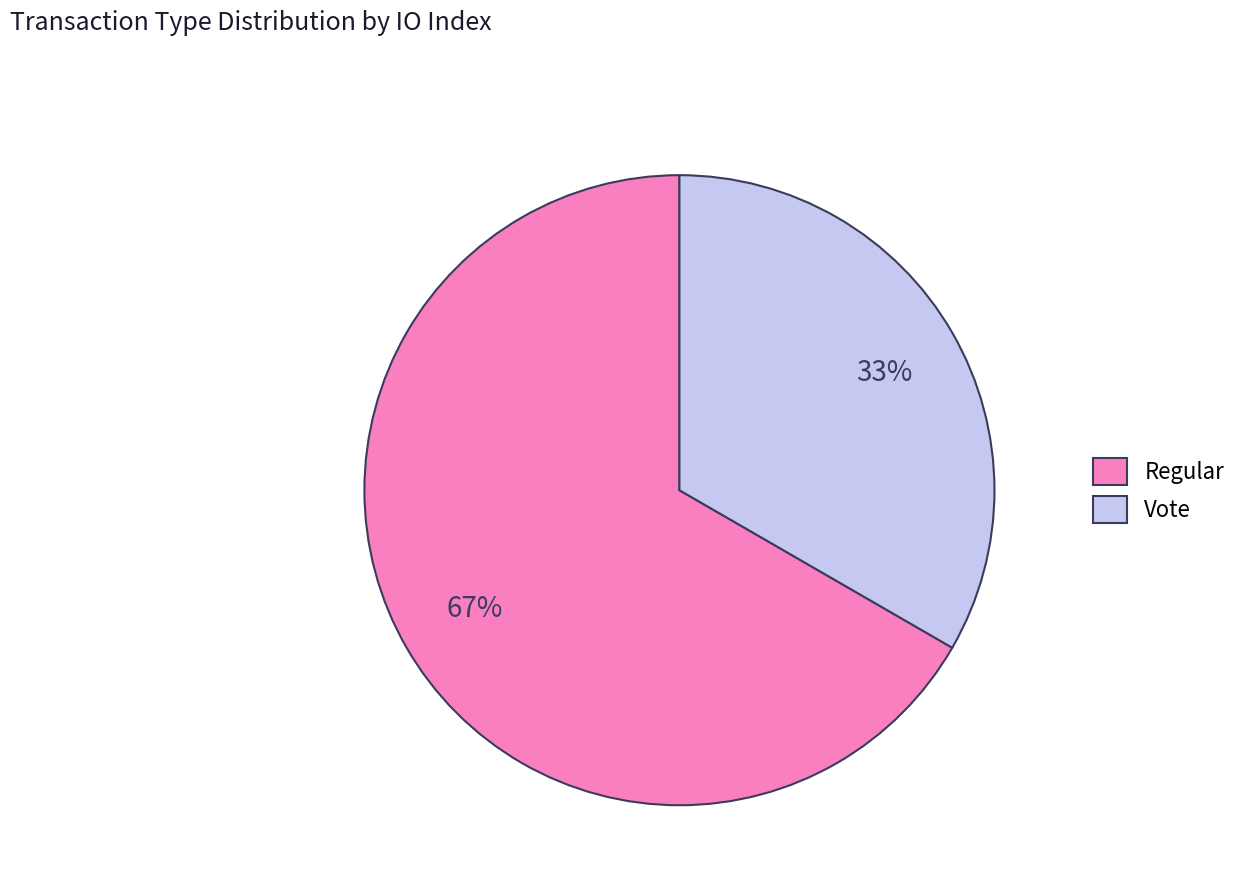

Rank the categories by value from lowest to highest.

Vote, Regular